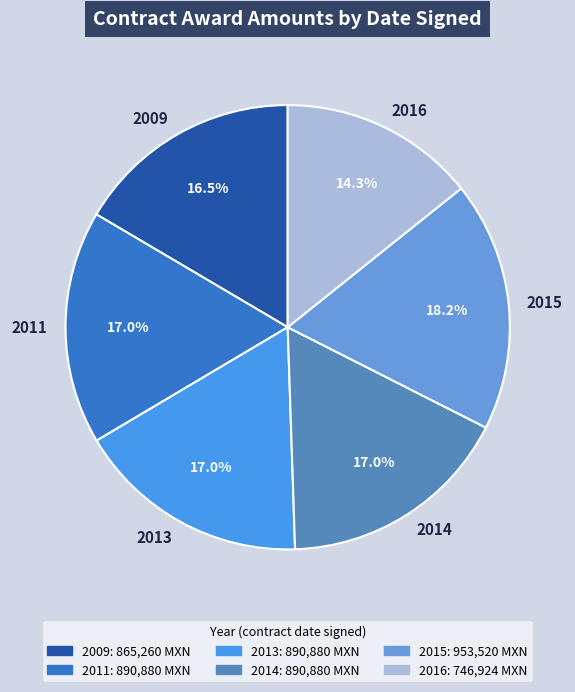

Is there any slice that represents more than half of the pie?

No